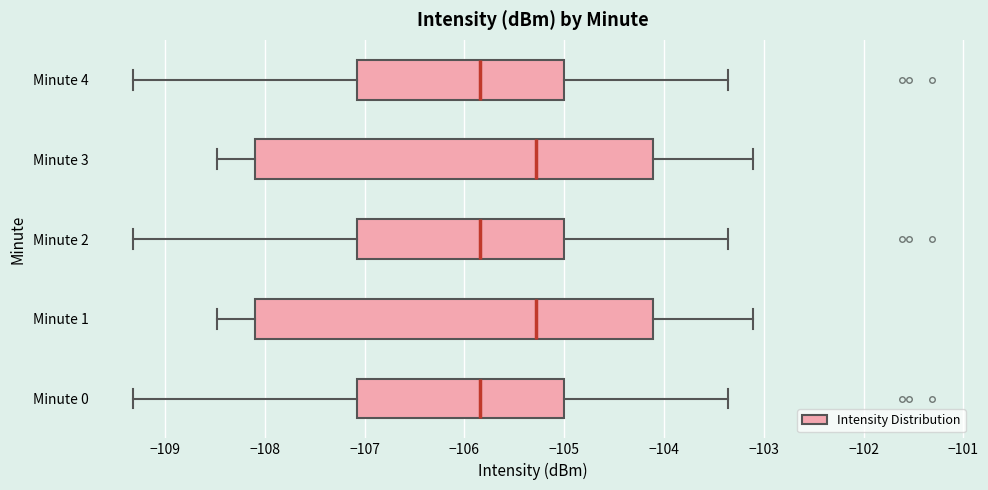

Reading bottom to top, transcribe this box plot: for each box, give where its median line is, the range the box spans, and where its two whiskers end, as read against the x-axis. The values are not printed on the chart, so give them approximately, as read against the axis.

Minute 0: median -105.8, box -107.1 to -105.0, whiskers -109.3 to -103.4
Minute 1: median -105.3, box -108.1 to -104.1, whiskers -108.5 to -103.1
Minute 2: median -105.8, box -107.1 to -105.0, whiskers -109.3 to -103.4
Minute 3: median -105.3, box -108.1 to -104.1, whiskers -108.5 to -103.1
Minute 4: median -105.8, box -107.1 to -105.0, whiskers -109.3 to -103.4